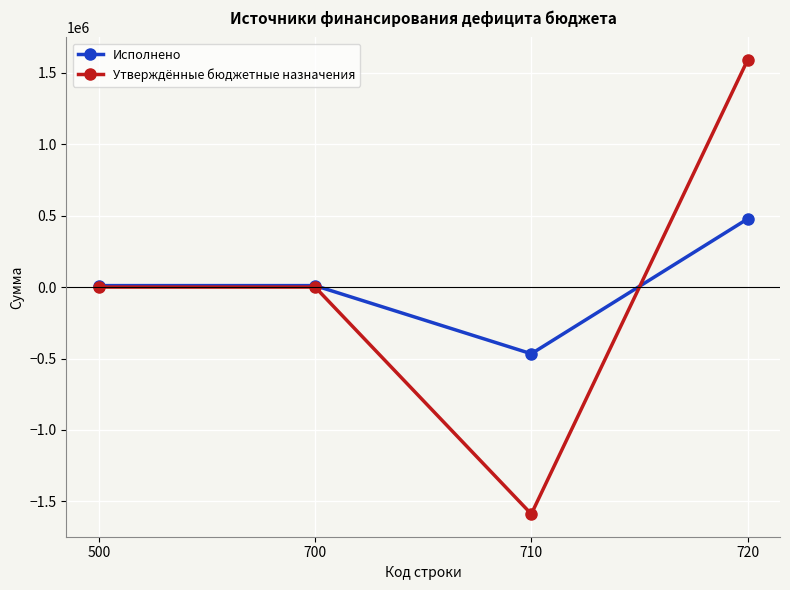

Is this an area chart (filled region under the line)?

No